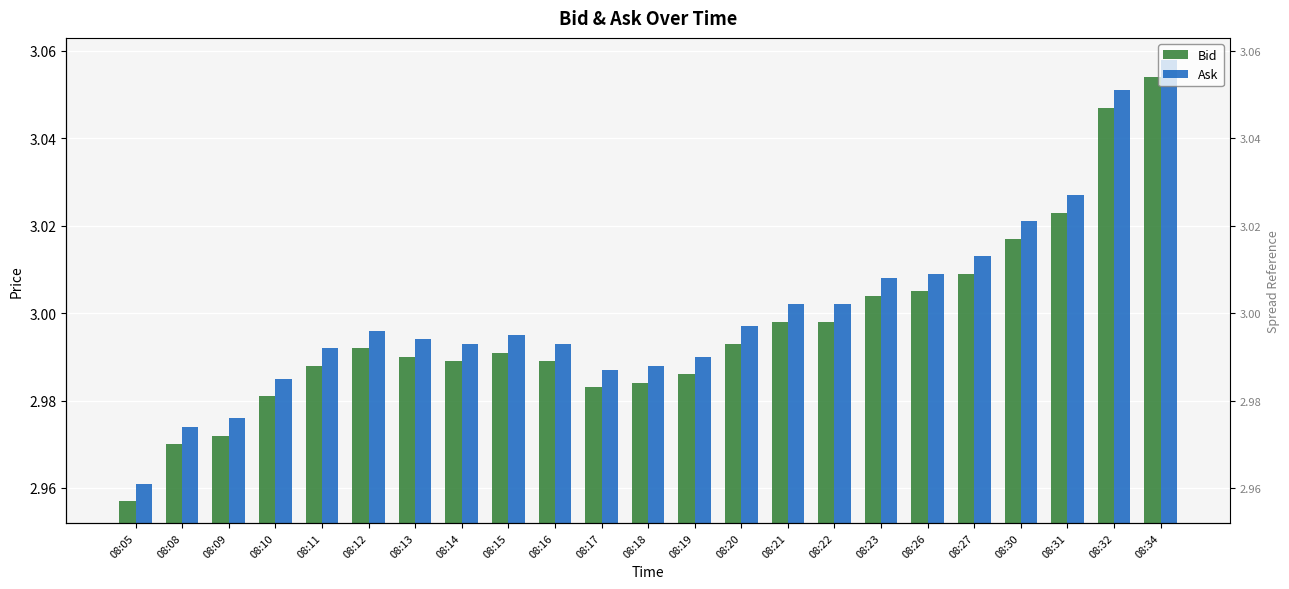

At how many categories does at least one series exceed 2?

23